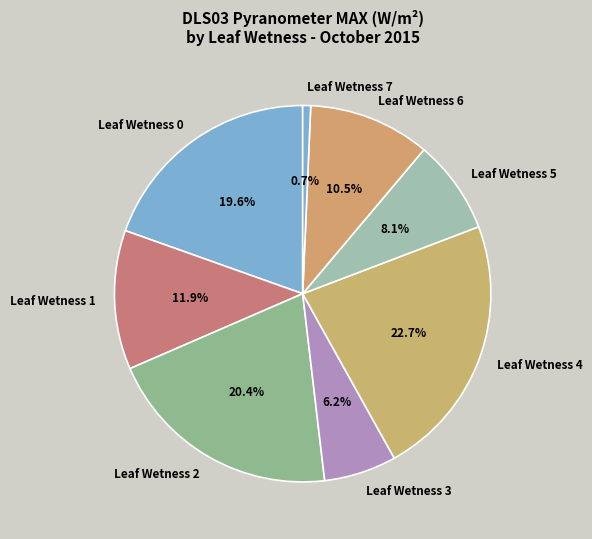

Approximately how many times larger is the value at Leaf Wetness 1 compared to Leaf Wetness 2?

0.6